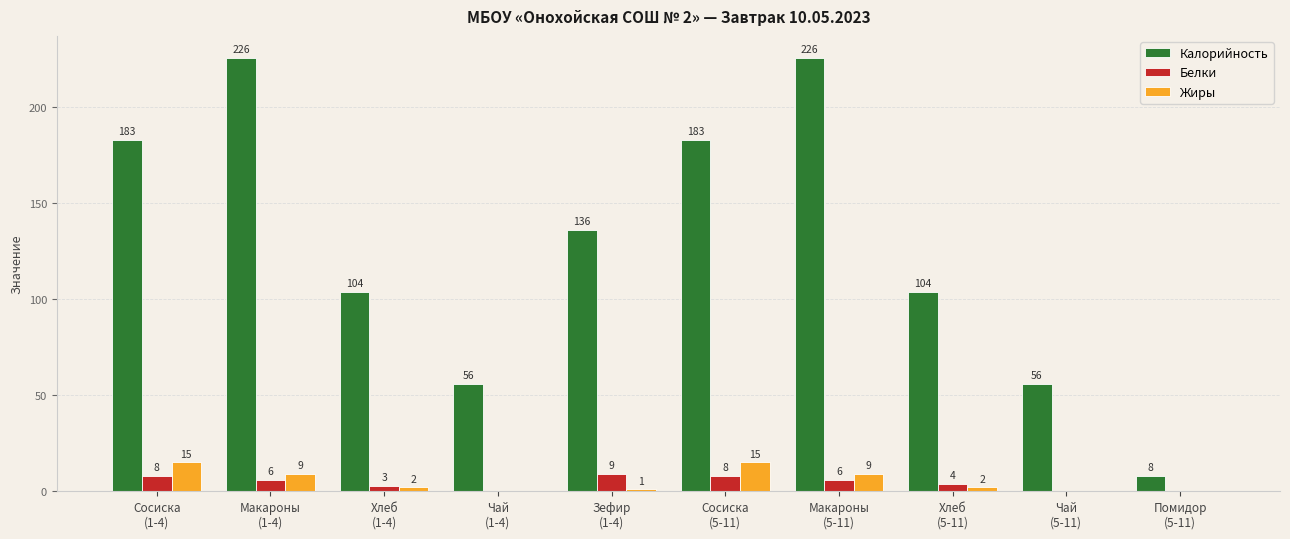

How many Белки values are between 0 and 8?

9